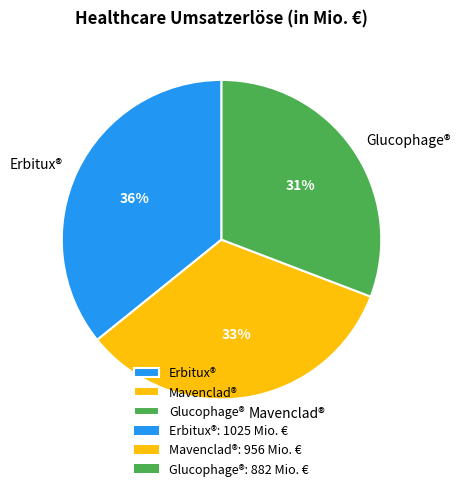

To the nearest percent, what is the difference between the largest and smallest slice percentages?

5%